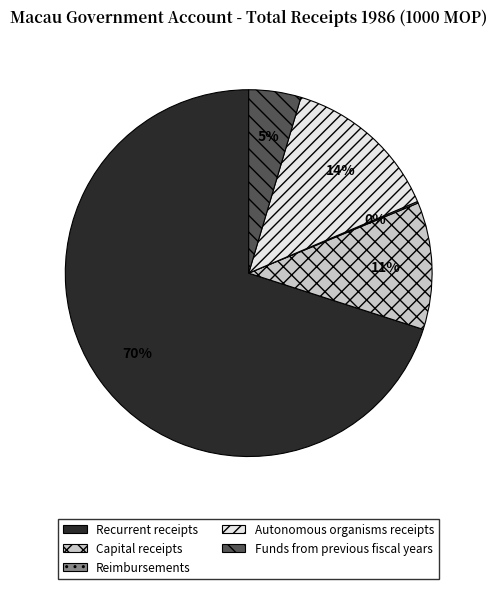

To the nearest percent, what is the difference between the largest and smallest slice percentages?

70%